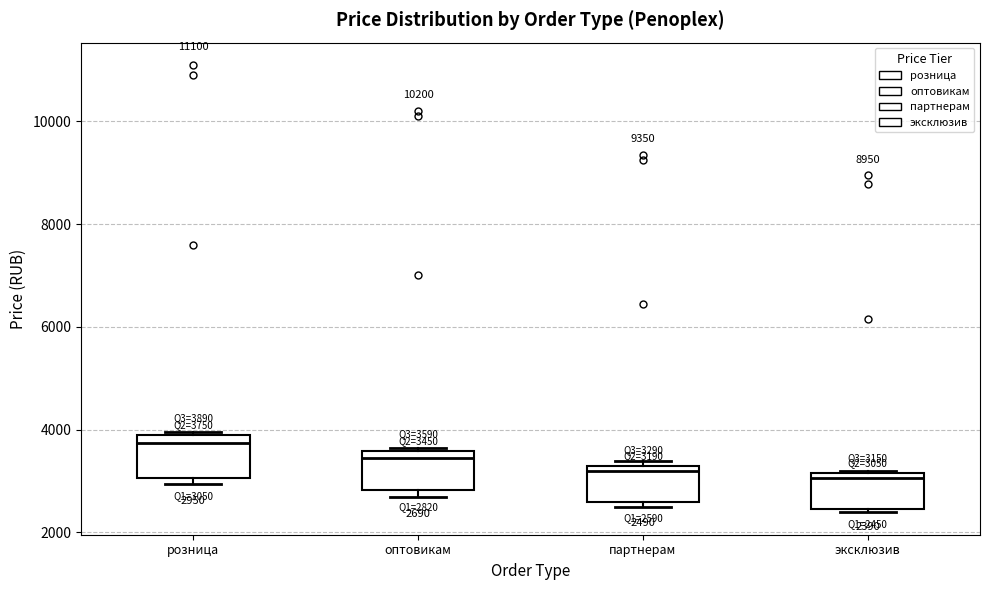

Which box's median line is the highest?

розница